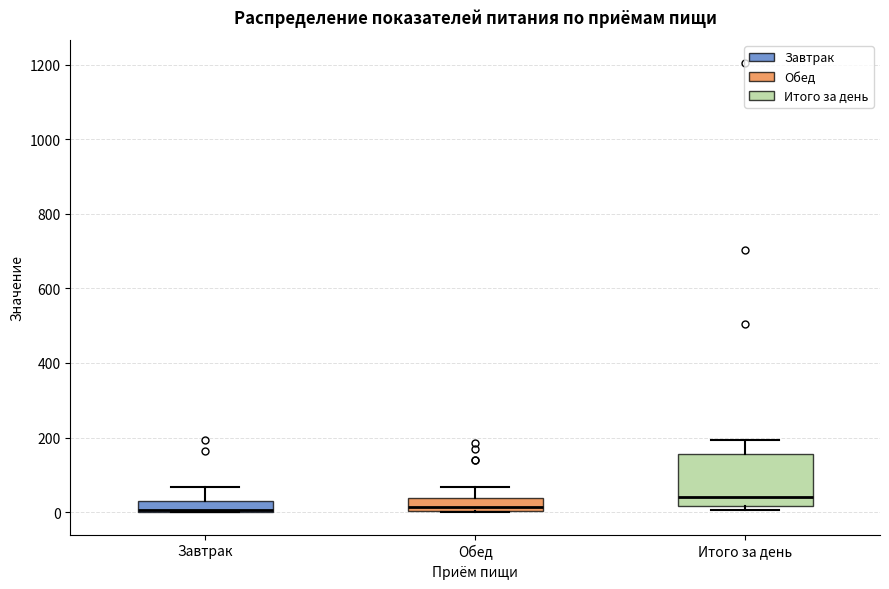

Which box has the highest median line?

Итого за день